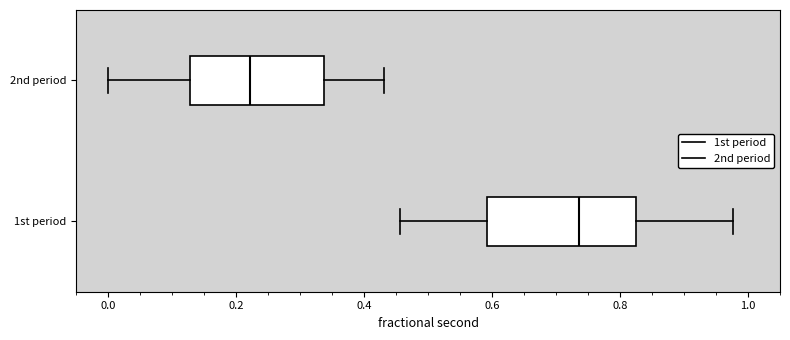

Reading bottom to top, read every box against the x-axis: the position of its median line, the range the box covers, and the ends of its whiskers. The values are not printed on the chart, so give them approximately, as read against the axis.

1st period: median 0.74, box 0.60 to 0.82, whiskers 0.46 to 0.98
2nd period: median 0.22, box 0.12 to 0.34, whiskers 0.00 to 0.44